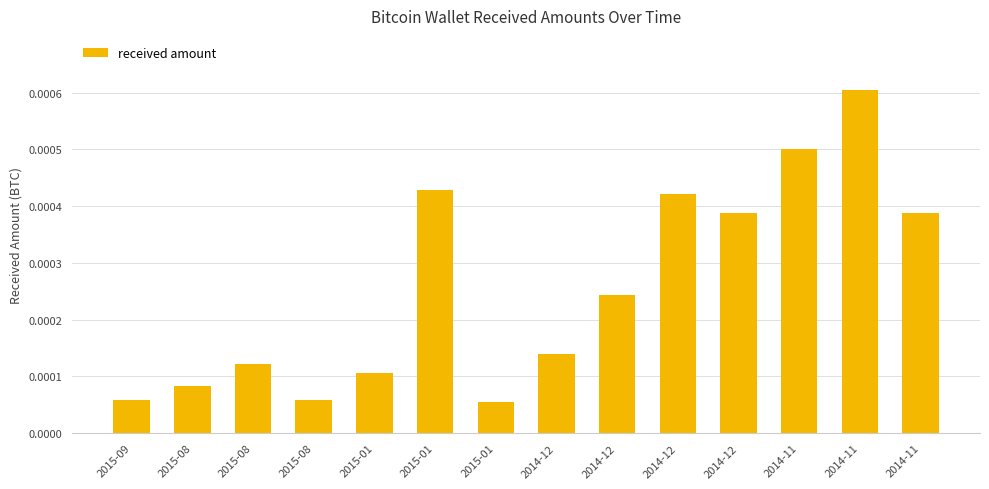

Count the values in the range 0 to 1.

14